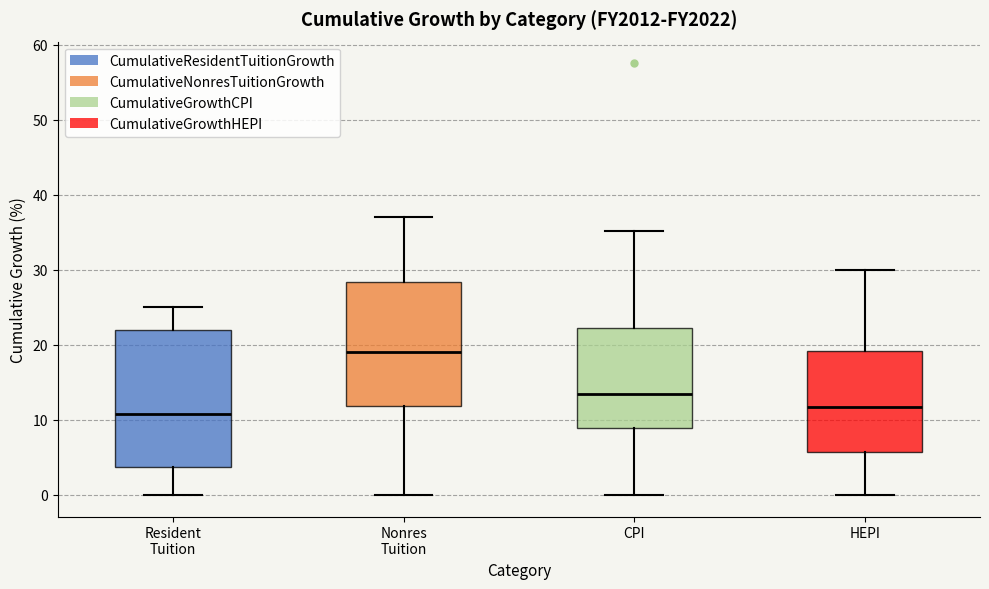

Comparing the boxes themselves (not the whiskers), which one is the tallest?

Resident Tuition